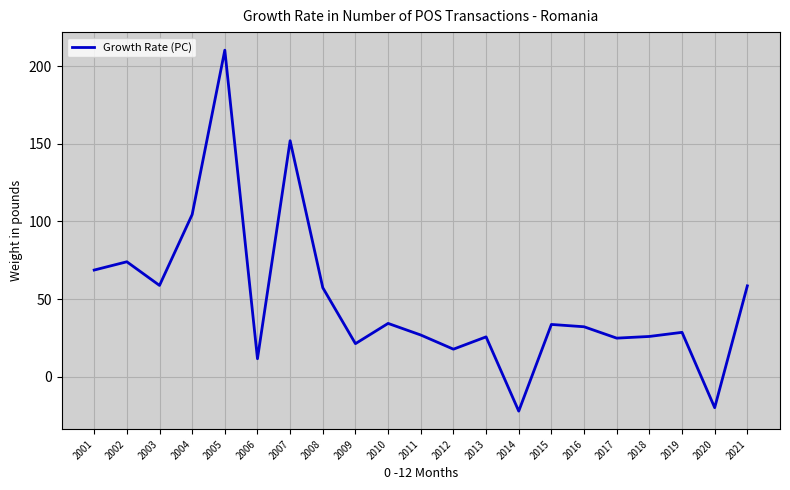

What is the minimum value shown in the chart?

-22.0